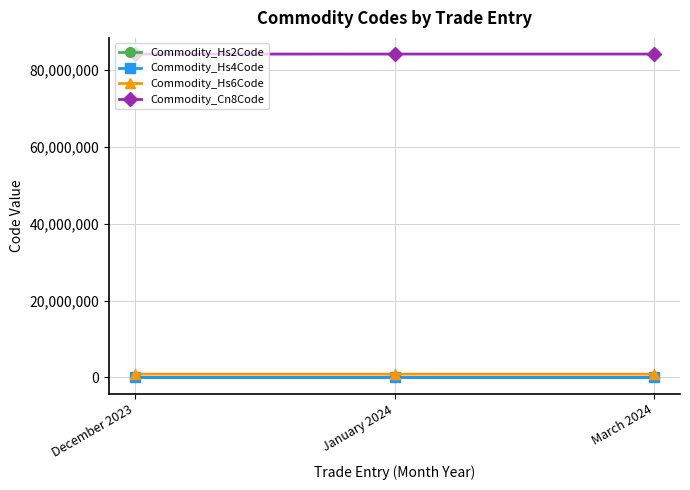

Which series has the largest total across all categories?

Commodity_Cn8Code